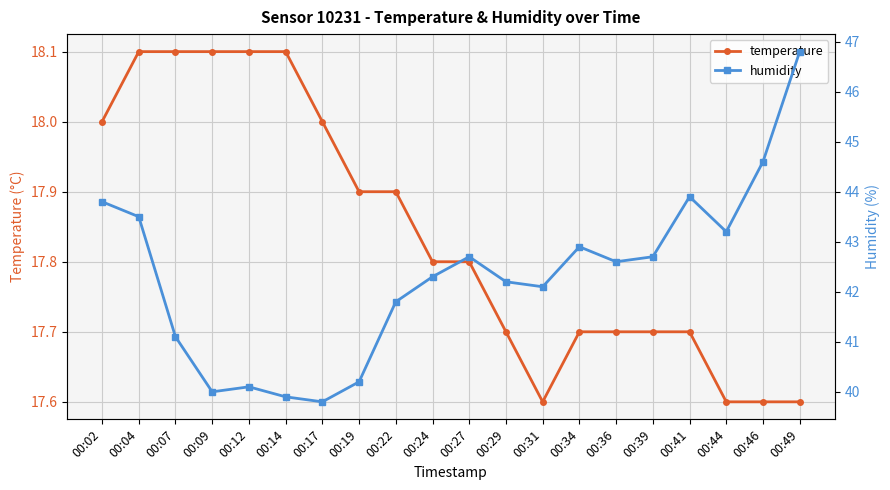

Rank the series at 00:39 from lowest to highest value.

temperature, humidity